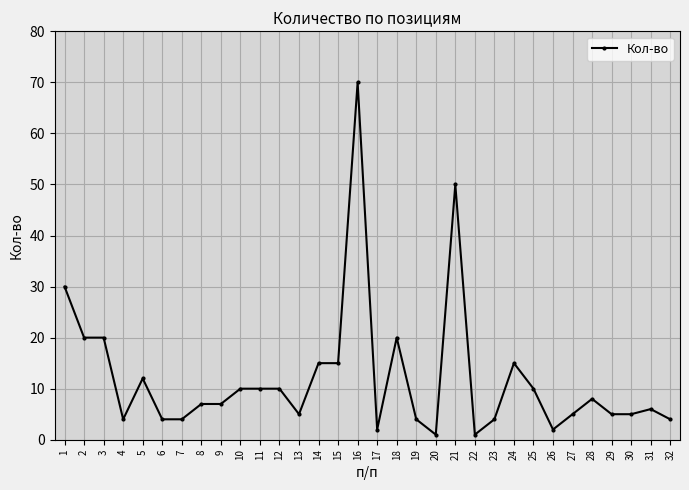

What is the difference between the second highest and second lowest values?

49